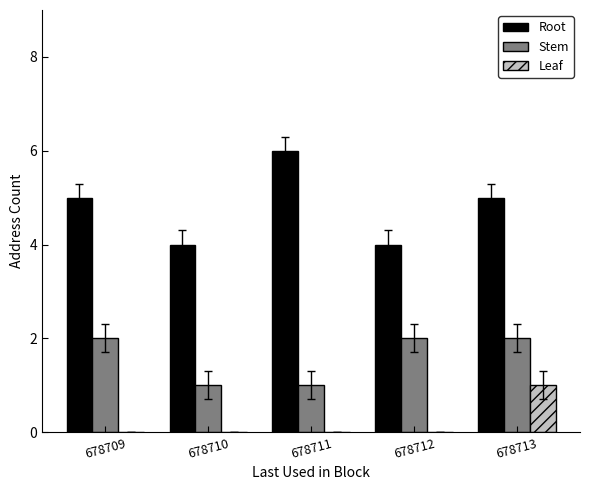

At which category does the chart reach its peak across all series?

678711